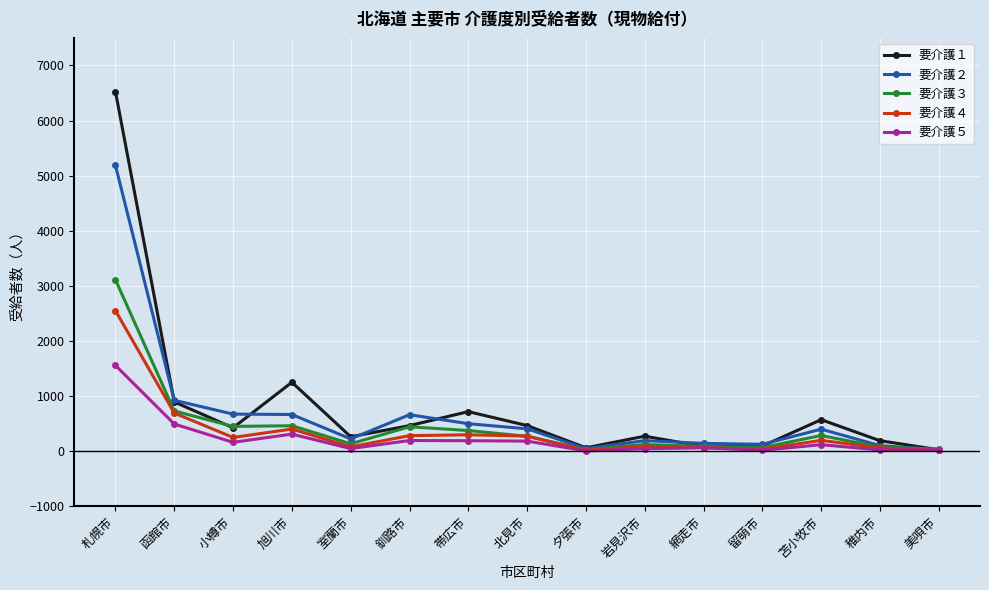

What is the maximum value shown in the chart?

6525